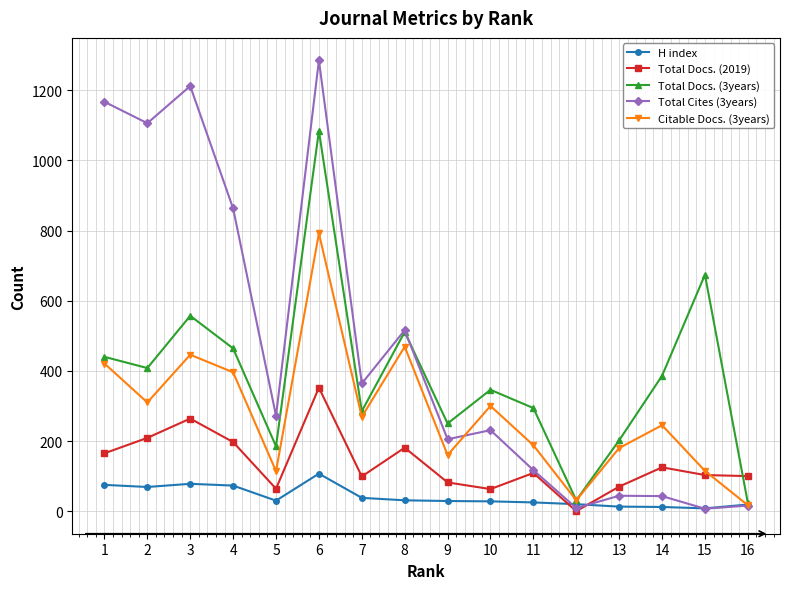

Rank the series by their average value, from highest to lowest.

Total Cites (3years), Total Docs. (3years), Citable Docs. (3years), Total Docs. (2019), H index